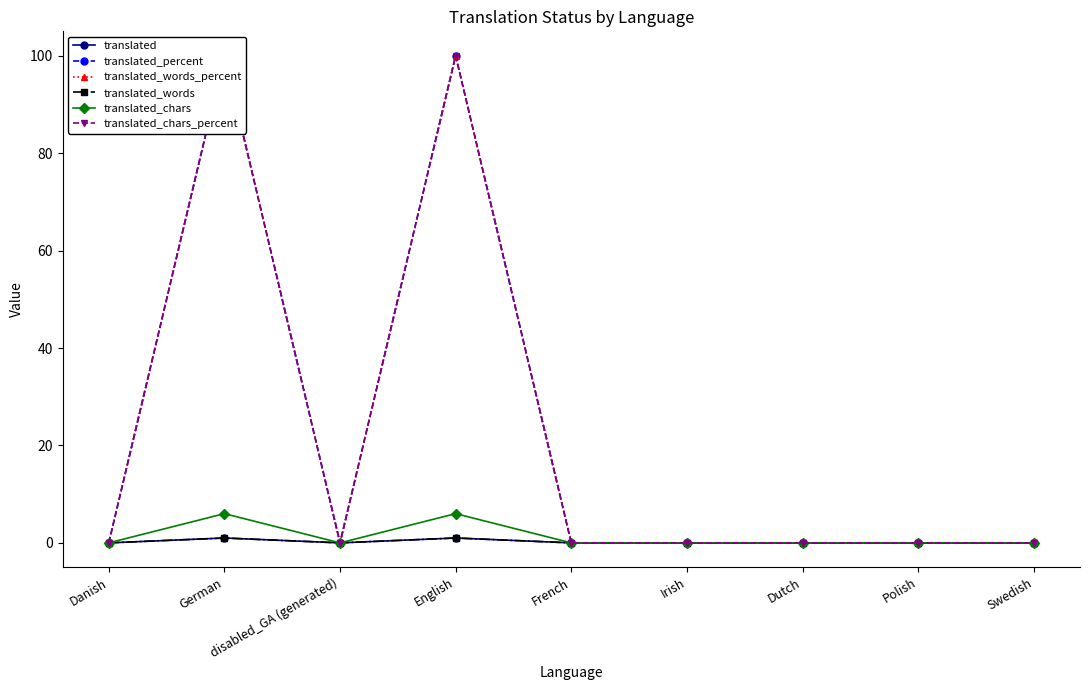

True or false: translated_words has a value of 0 at Danish.

True